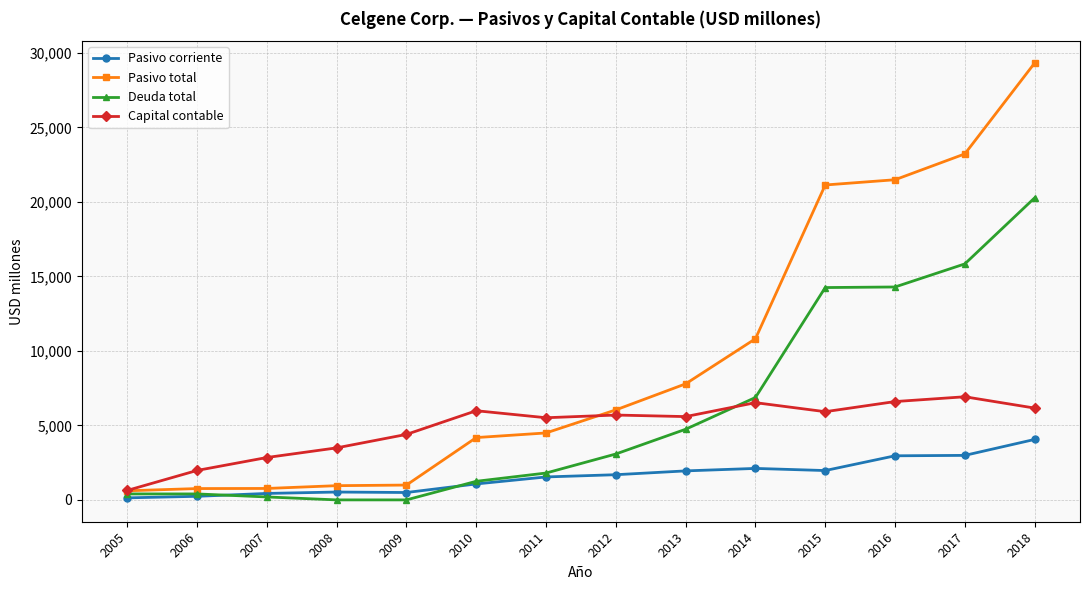

True or false: Capital contable has more than 0 interior local peaks.

True